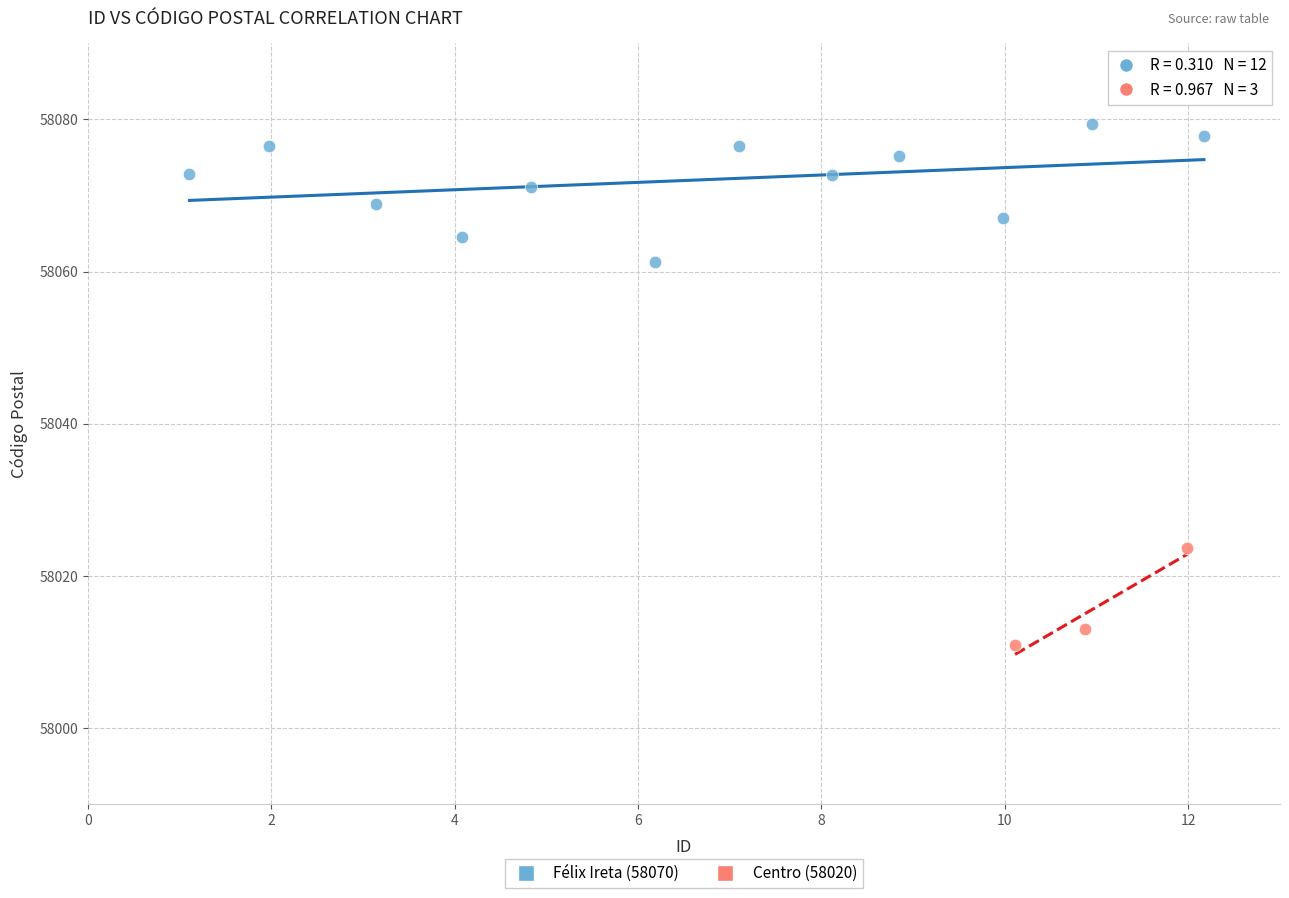

Which series reaches the minimum Y coordinate?

Centro (58020)